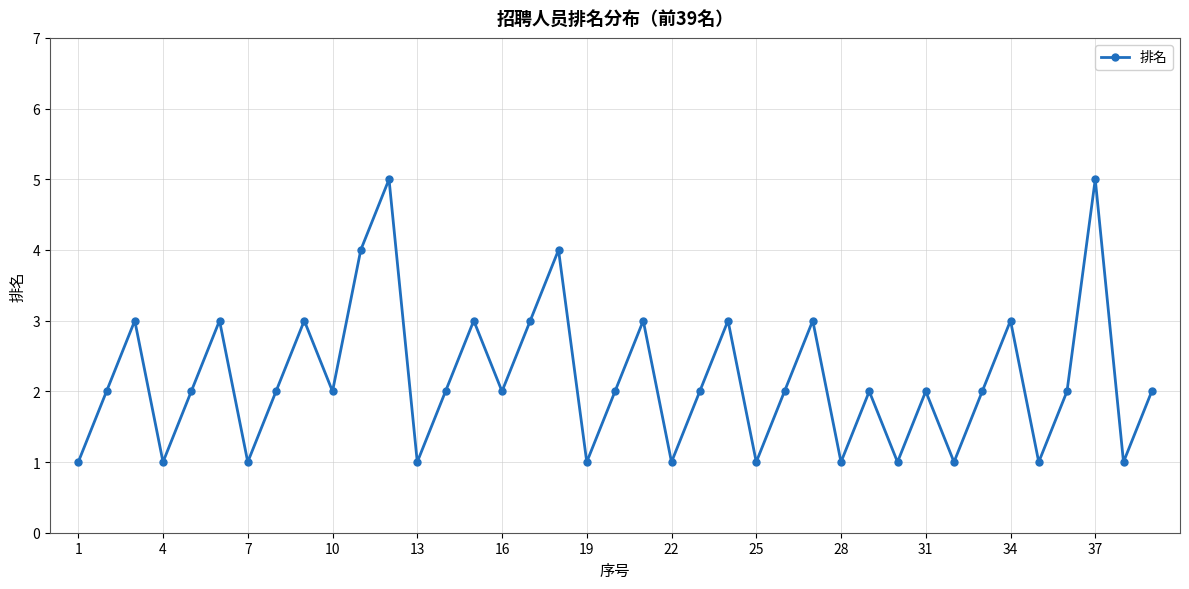

How many values are between 1 and 3?

35